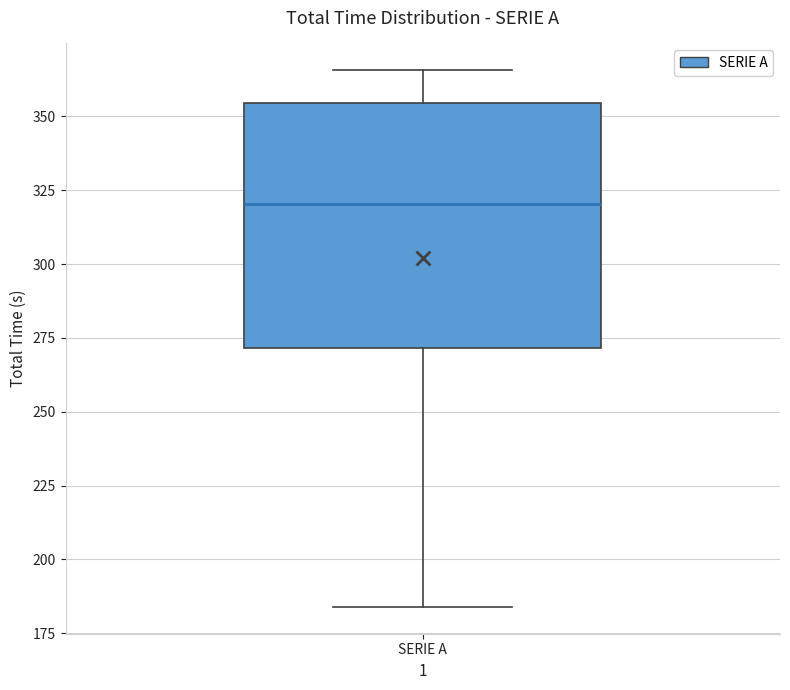

Transcribe this box plot: give where the median line is, the range the box spans, and where the two whiskers end, as read against the y-axis. The values are not printed on the chart, so give them approximately, as read against the axis.

median 320, box 270 to 355, whiskers 185 to 365